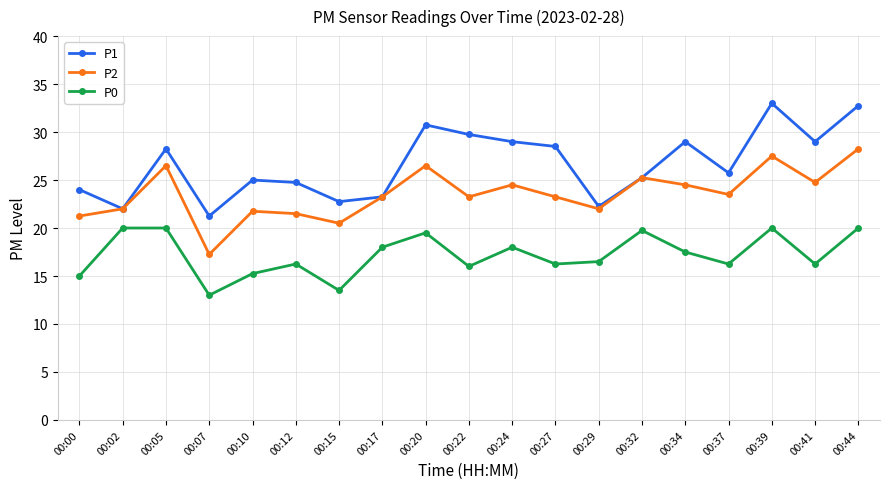

Rank the series at 00:39 from lowest to highest value.

P0, P2, P1